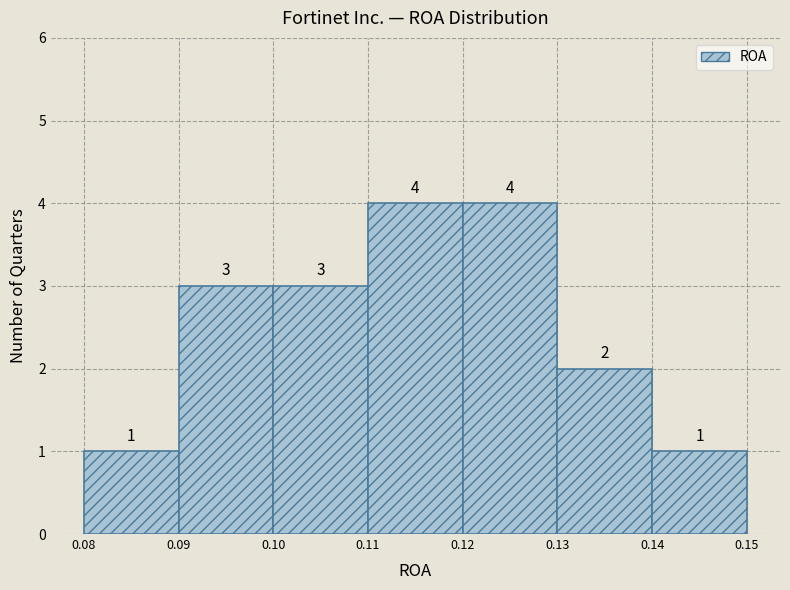

Reading left to right, list every bar in this chart as the range it spans on the x-axis followed by its height.

0.08 to 0.09: 1
0.09 to 0.10: 3
0.10 to 0.11: 3
0.11 to 0.12: 4
0.12 to 0.13: 4
0.13 to 0.14: 2
0.14 to 0.15: 1